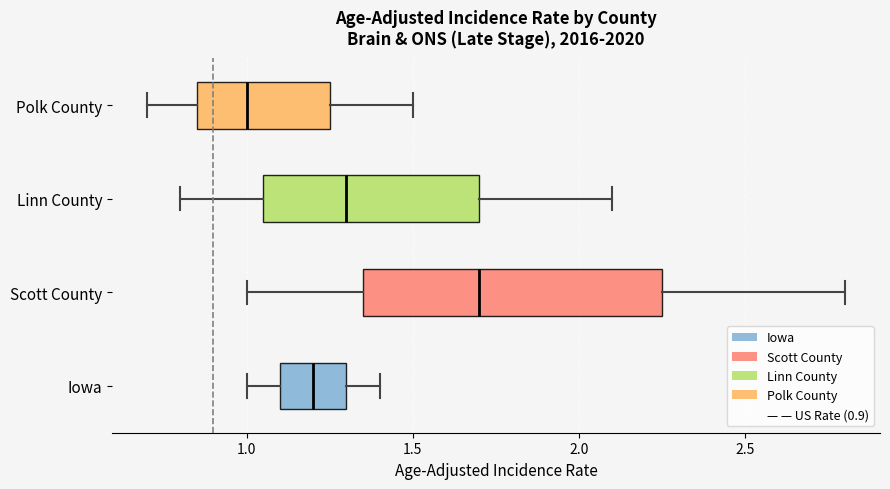

Which box's median line is the furthest to the left?

Polk County